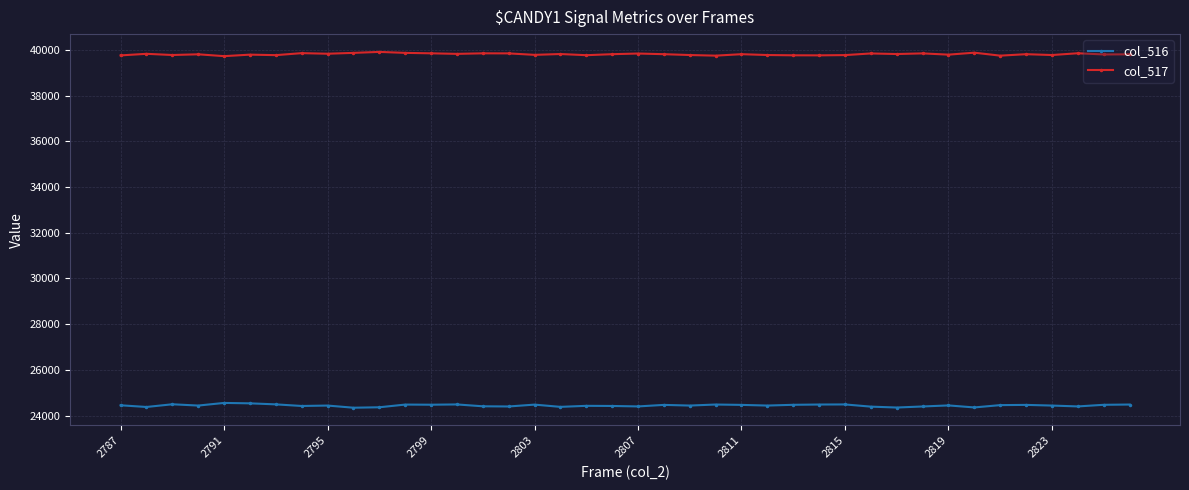

True or false: col_516 and col_517 cross at least once.

False